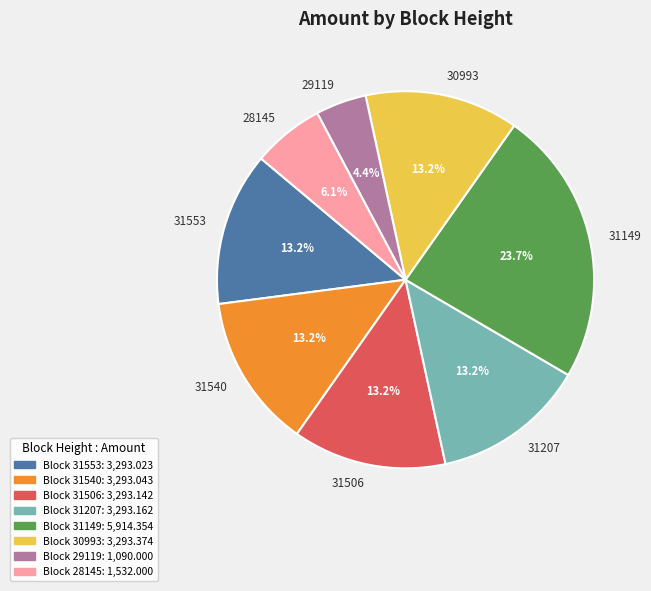

What percentage is the 29119 slice, to the nearest percent?

4%